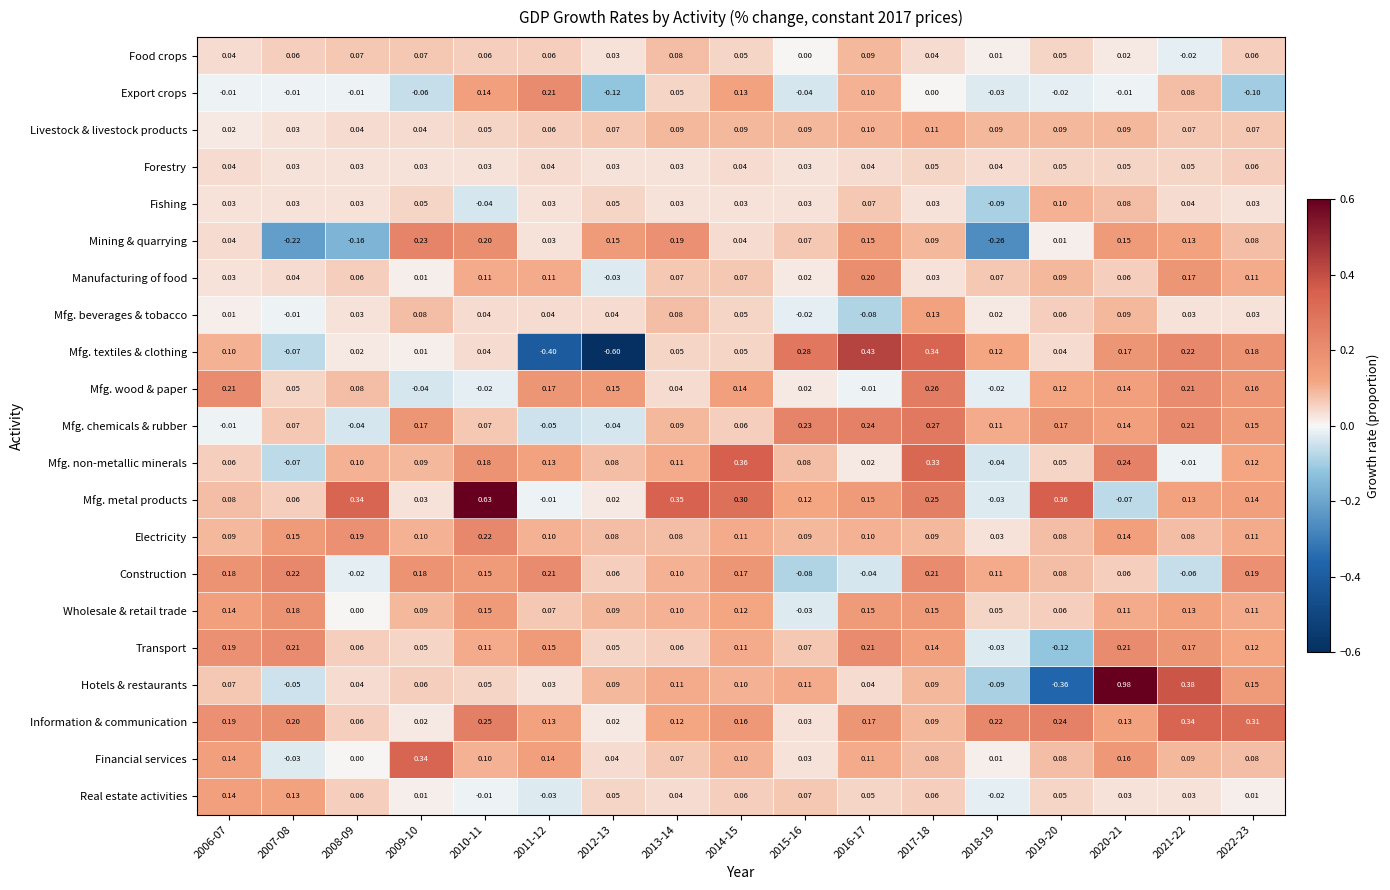

Which series has the widest spread of values?

Hotels & restaurants